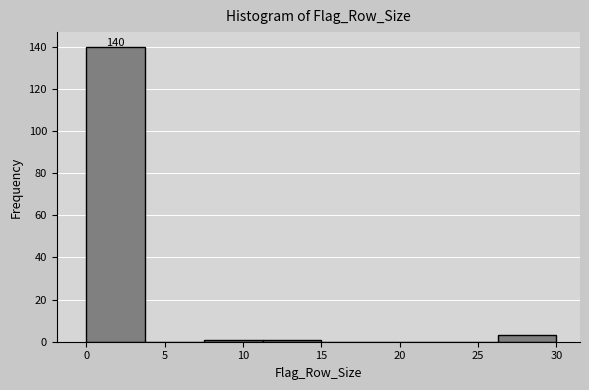

Which range on the x-axis has the tallest bar?

0.00 to 3.75